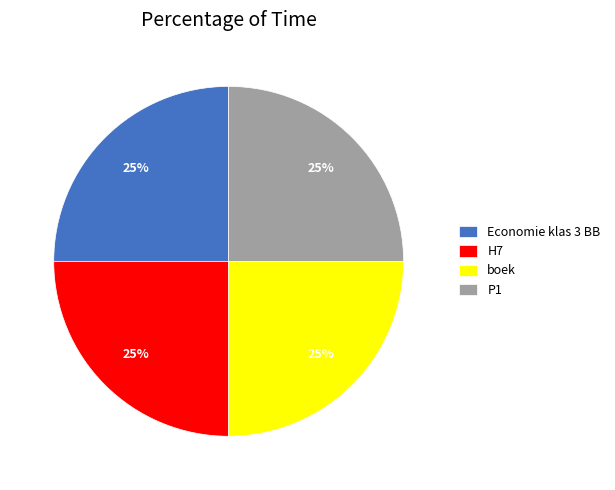

To the nearest percent, what portion does boek represent?

25%